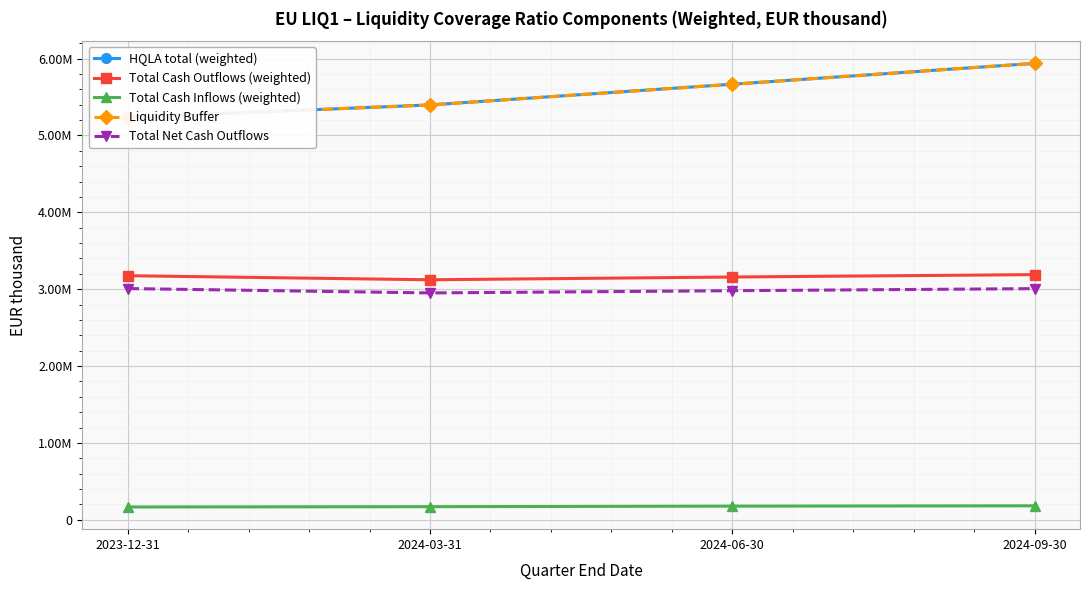

Reading right to left, transcribe all the data shown in this chart.

HQLA total (weighted): 5937312	5665990	5396575	5234964
Total Cash Outflows (weighted): 3189356	3158360	3122265	3175158
Total Cash Inflows (weighted): 182287	178124	170919	166936
Liquidity Buffer: 5937312	5665990	5396575	5234964
Total Net Cash Outflows: 3007069	2980236	2951346	3008221